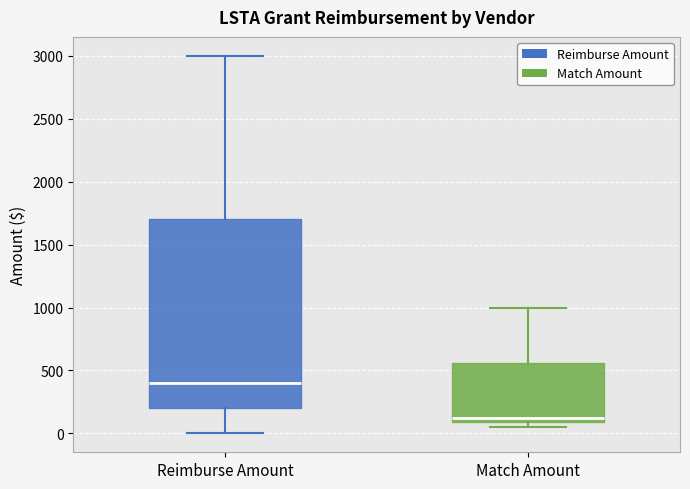

Where does the upper whisker of the box for Reimburse Amount end on the y-axis? The values are not printed on the chart, so give them approximately, as read against the axis.

3000